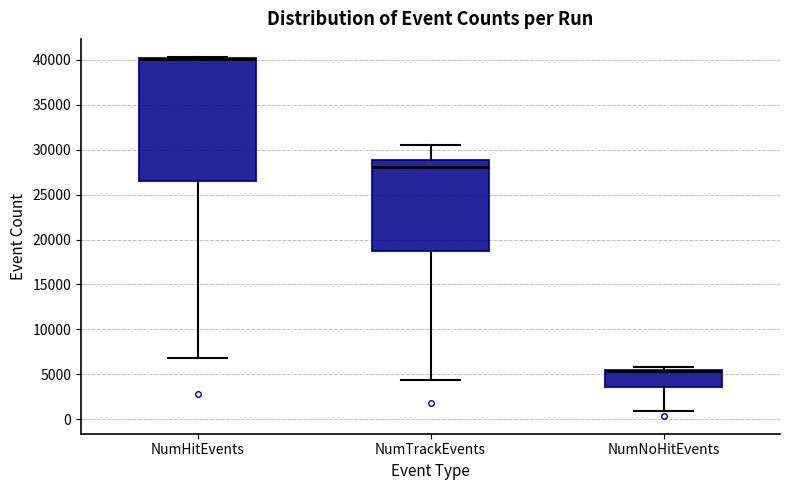

Which box is the tallest, from its lower edge to its upper edge?

NumHitEvents